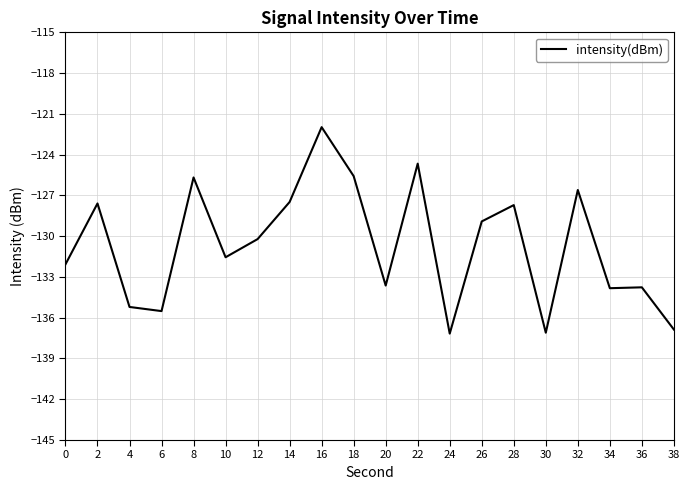

How many lines are shown in the chart?

1